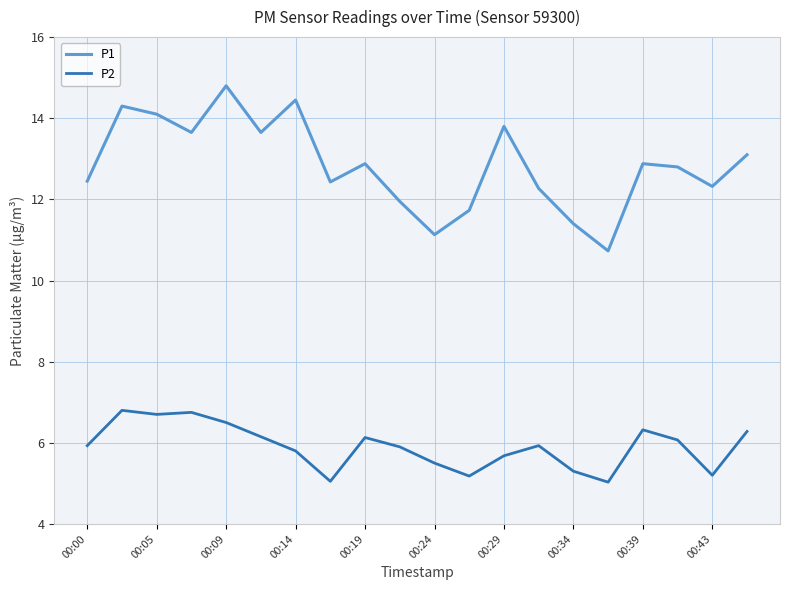

List the series in order of their peak value, highest first.

P1, P2